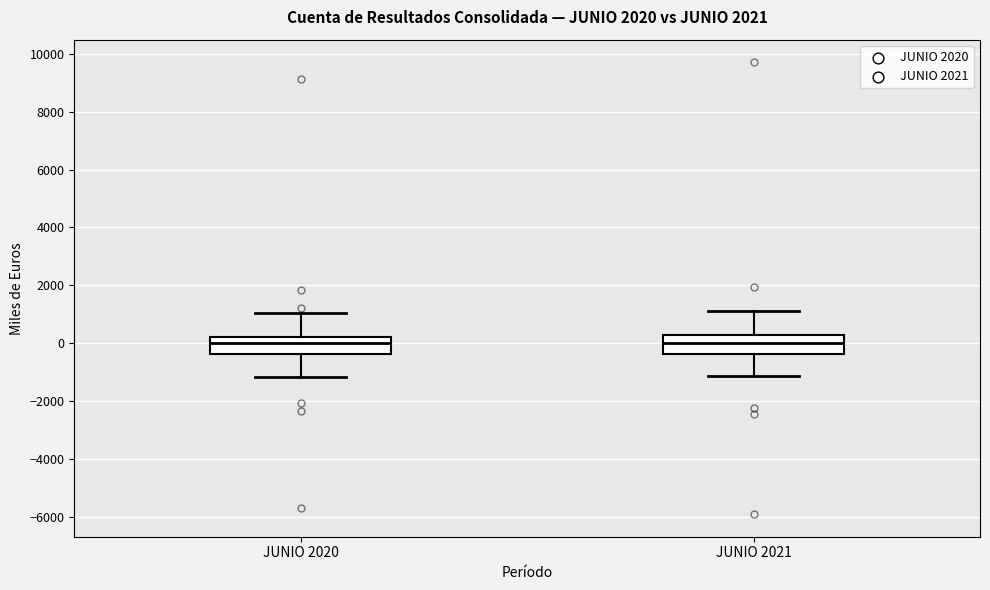

Where does the median line of the box for JUNIO 2021 sit on the y-axis? The values are not printed on the chart, so give them approximately, as read against the axis.

0